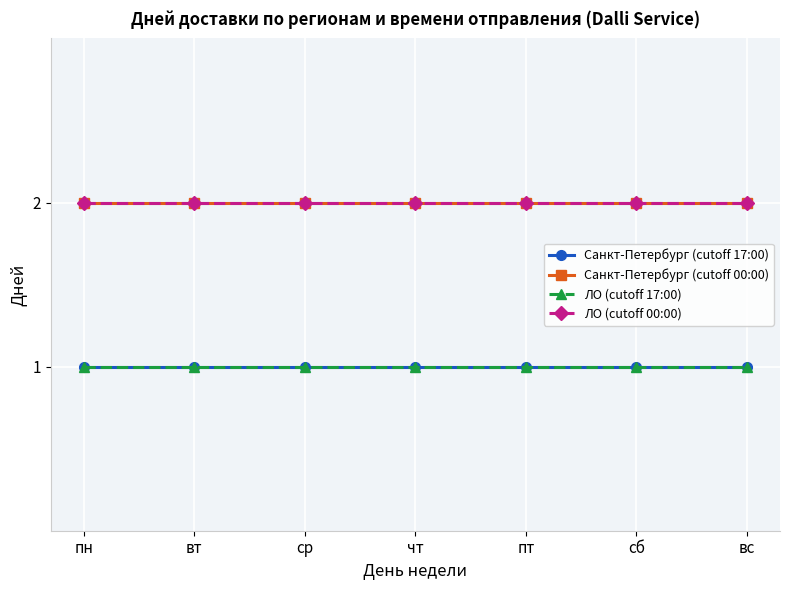

Which category has the highest value in the ЛО (cutoff 17:00) series?

пн